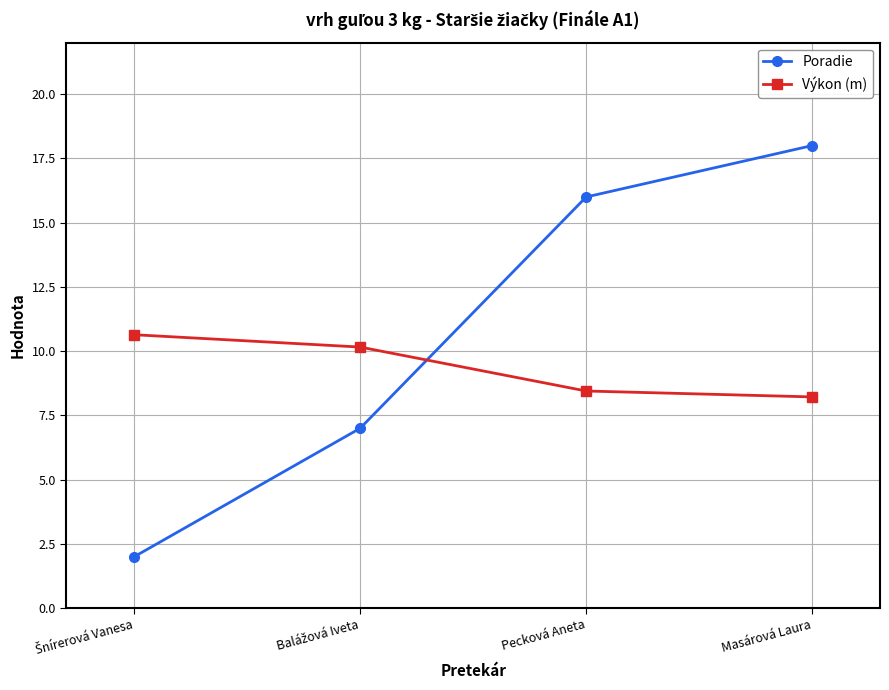

Which series has the largest range (max minus min)?

Poradie